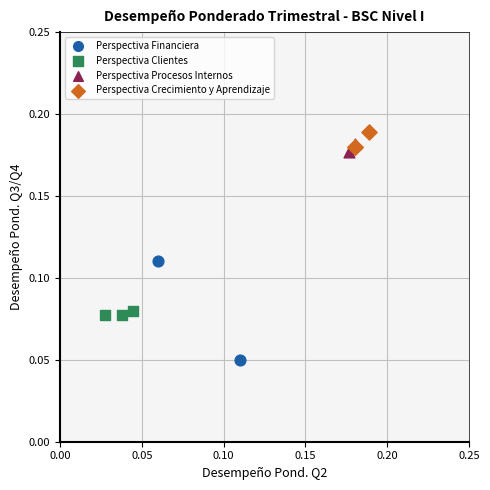

What are all the series names shown in the legend?

Perspectiva Financiera, Perspectiva Clientes, Perspectiva Procesos Internos, Perspectiva Crecimiento y Aprendizaje